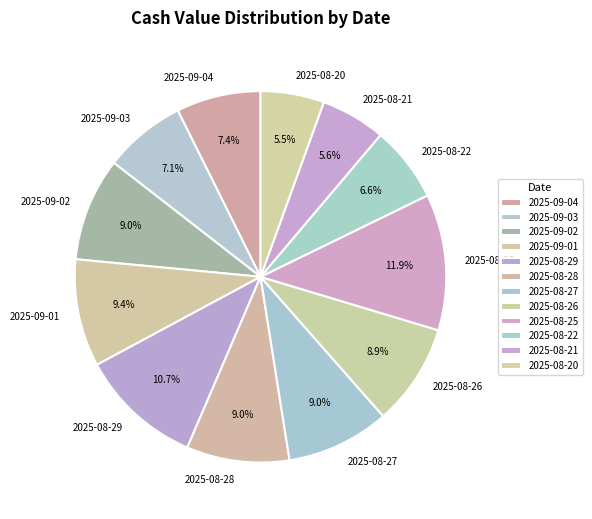

Does 2025-09-02 account for over 50% of the chart?

No